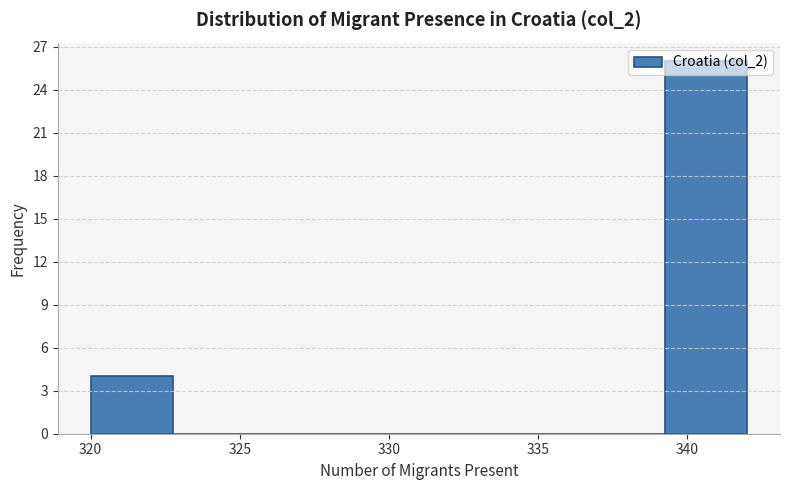

Which range on the x-axis has the tallest bar?

339.25 to 342.00